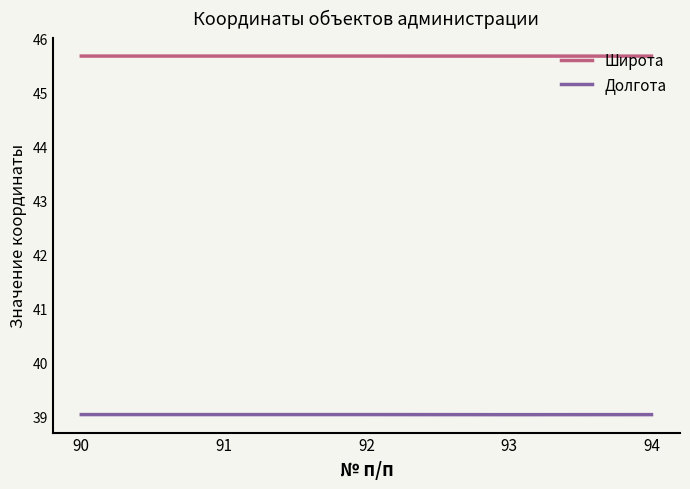

True or false: Широта and Долгота cross at least once.

False